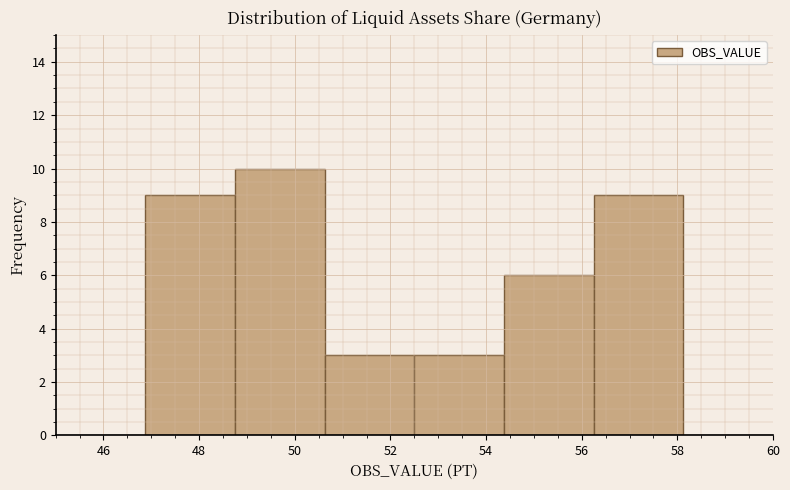

Reading left to right, list every bar in this chart as the range it spans on the x-axis followed by its height. Neither the bar edges nor the heights are printed on the chart, so give them approximately, as read against the axes.

45.0 to 46.8: 0
46.8 to 48.8: 9
48.8 to 50.6: 10
50.6 to 52.6: 3
52.6 to 54.4: 3
54.4 to 56.2: 6
56.2 to 58.2: 9
58.2 to 60.0: 0